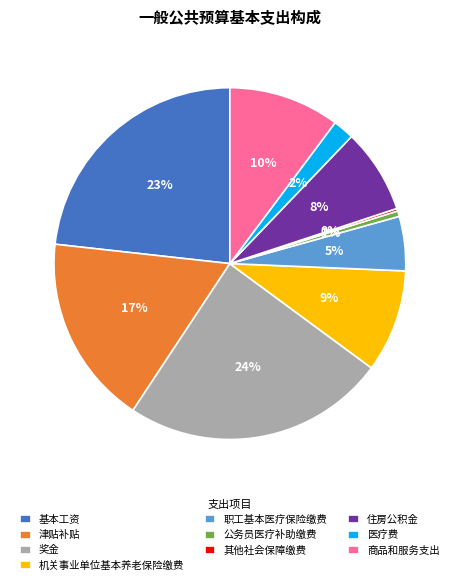

Which category has the biggest portion of the pie?

奖金